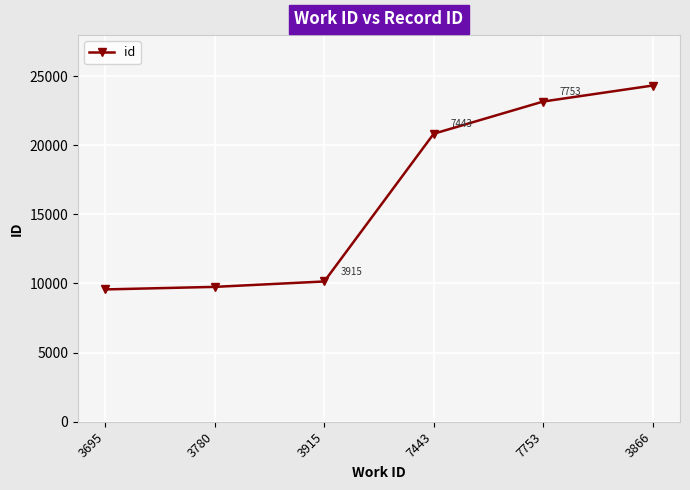

What is the approximate value at 3866, to the nearest 10?

24310